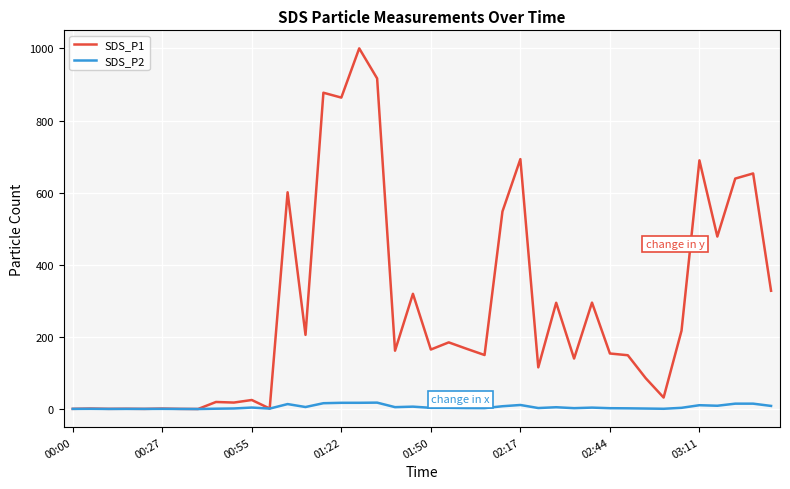

Which series has the largest range (max minus min)?

SDS_P1